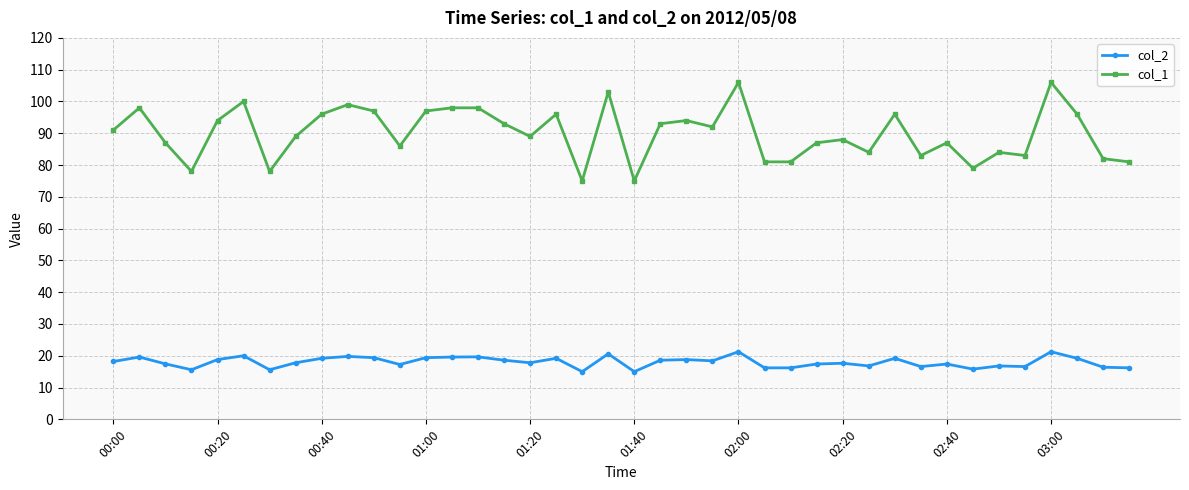

Which series has the largest range (max minus min)?

col_1